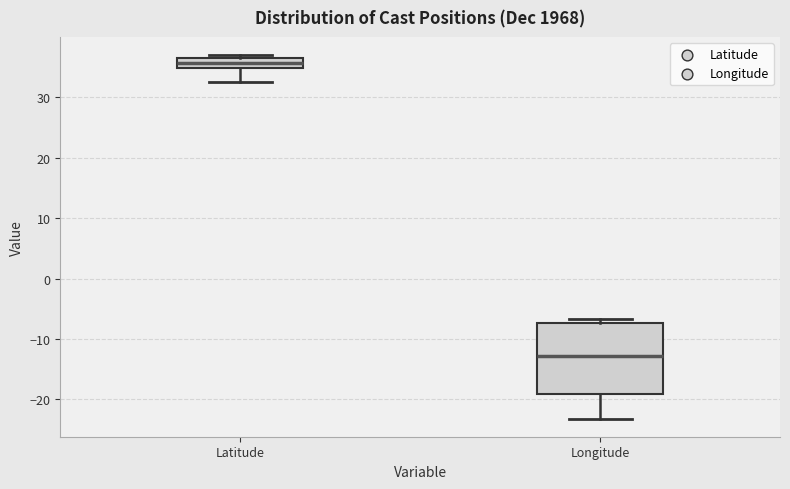

Reading left to right, transcribe this box plot: for each box, give where its median line is, the range the box spans, and where its two whiskers end, as read against the y-axis. The values are not printed on the chart, so give them approximately, as read against the axis.

Latitude: median 36, box 35 to 37, whiskers 33 to 37 (just above the box's upper edge)
Longitude: median -13, box -19 to -7, whiskers -23 to -7 (just above the box's upper edge)